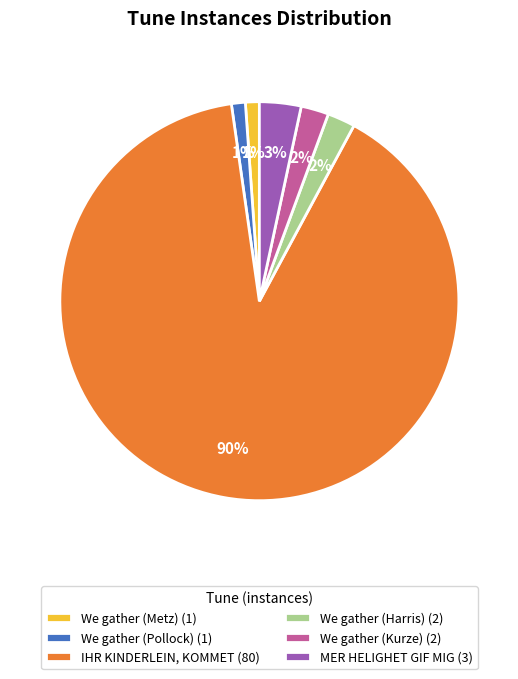

To the nearest percent, what is the average slice percentage?

17%